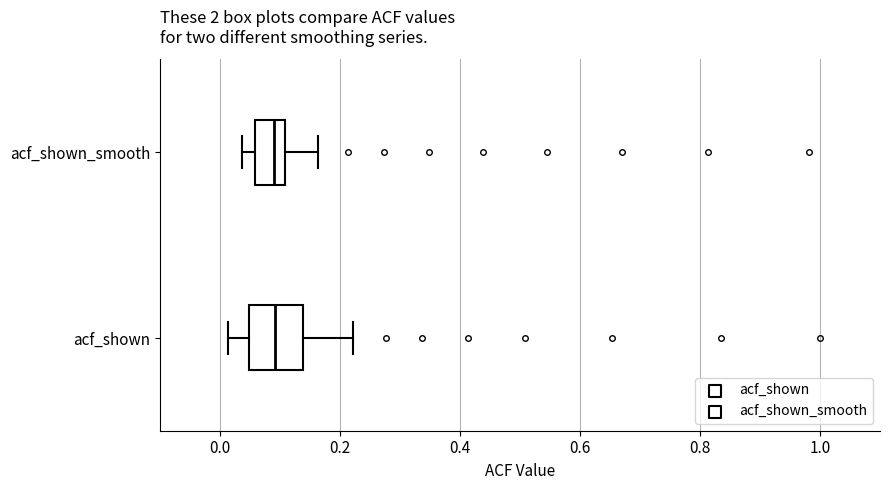

Reading bottom to top, transcribe this box plot: for each box, give where its median line is, the range the box spans, and where its two whiskers end, as read against the x-axis. The values are not printed on the chart, so give them approximately, as read against the axis.

acf_shown: median 0.10, box 0.04 to 0.14, whiskers 0.02 to 0.22
acf_shown_smooth: median 0.10 (just left of the box's right edge), box 0.06 to 0.10, whiskers 0.04 to 0.16